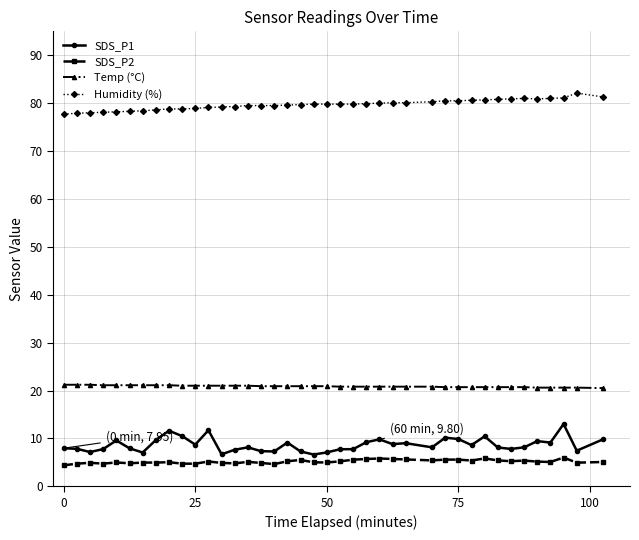

Which series has the largest range (max minus min)?

SDS_P1